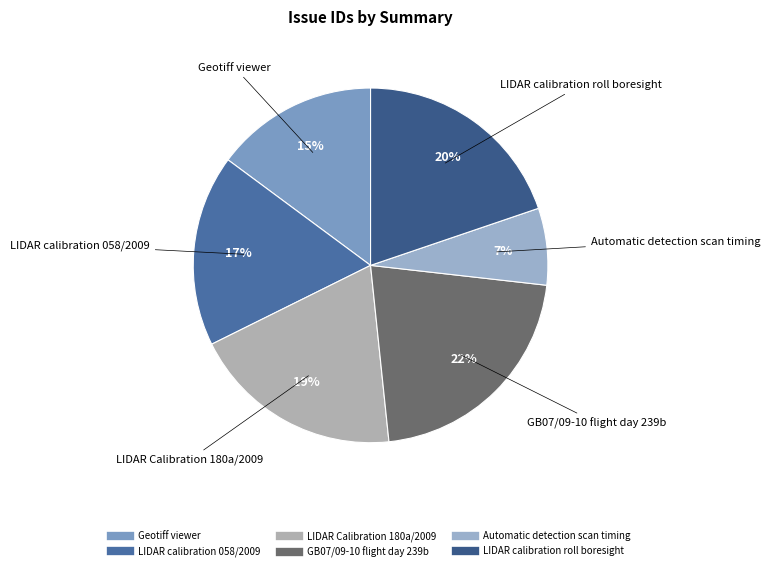

Between Automatic detection scan timing and GB07/09-10 flight day 239b, which is larger?

GB07/09-10 flight day 239b